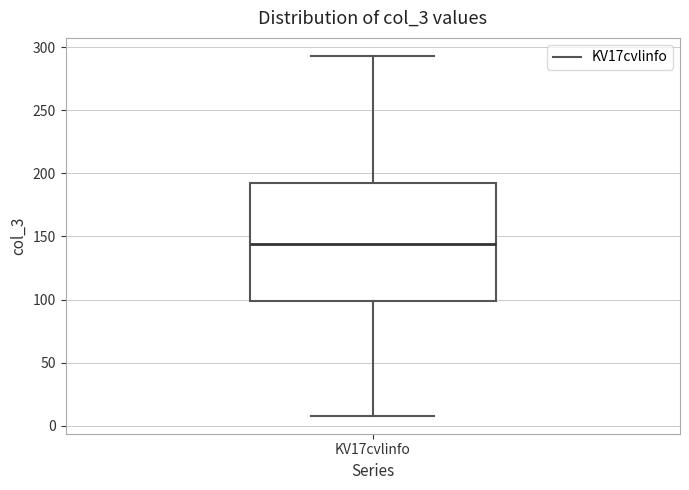

Read this box plot against the y-axis: the position of the median line, the range covered by the box, and the ends of both whiskers. The values are not printed on the chart, so give them approximately, as read against the axis.

median 145, box 100 to 190, whiskers 10 to 295